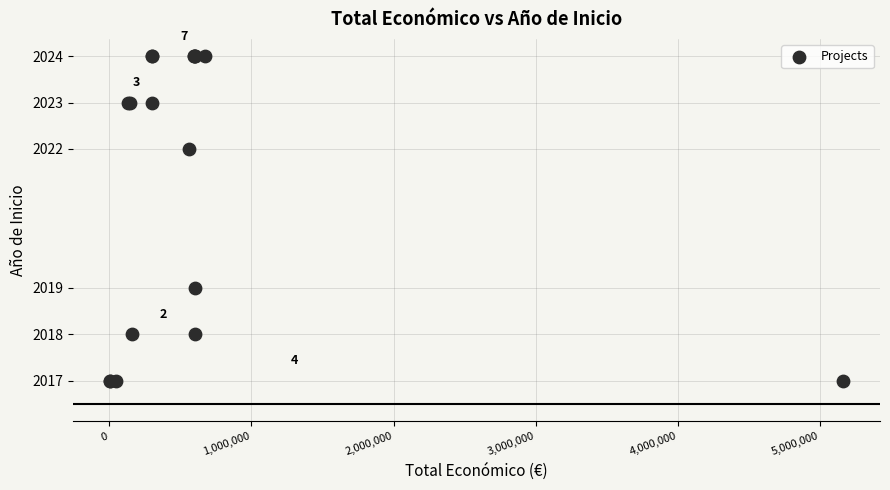

What Y value in the scatter plot is closest to 2020?

2019